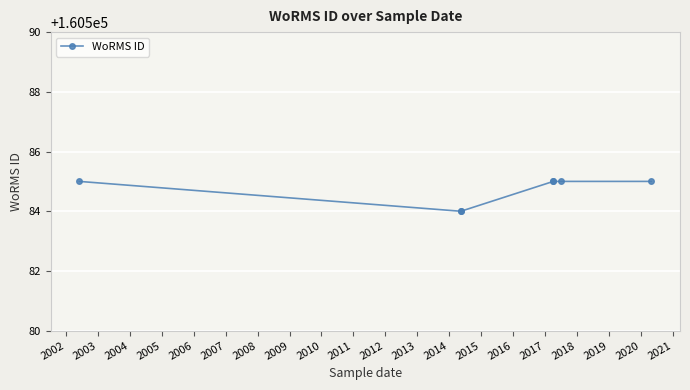

What is the minimum value shown in the chart?

160584